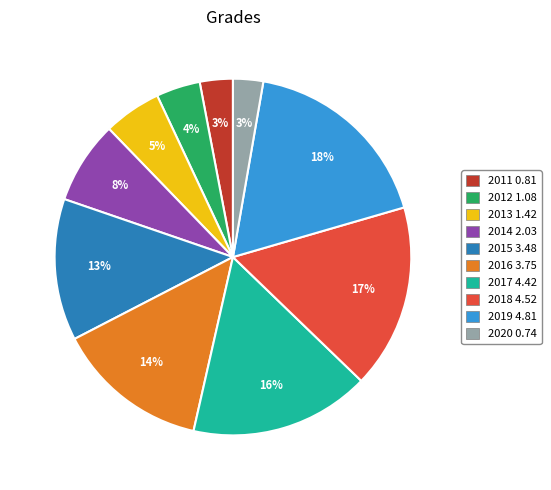

Is there a majority slice in this chart?

No